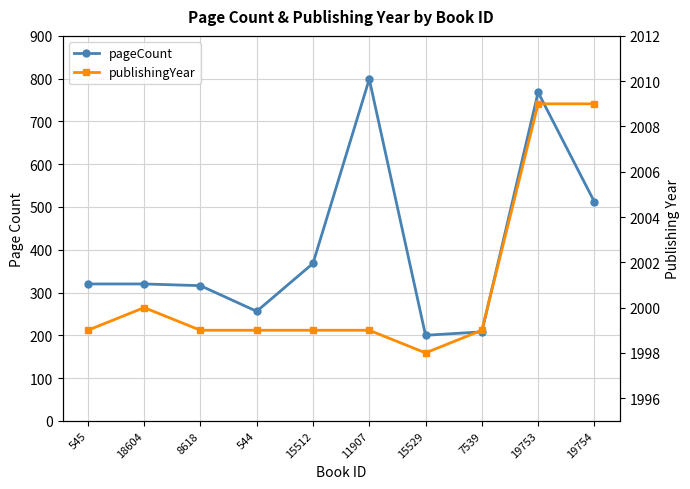

What is the label of the 10th point from the right?

545